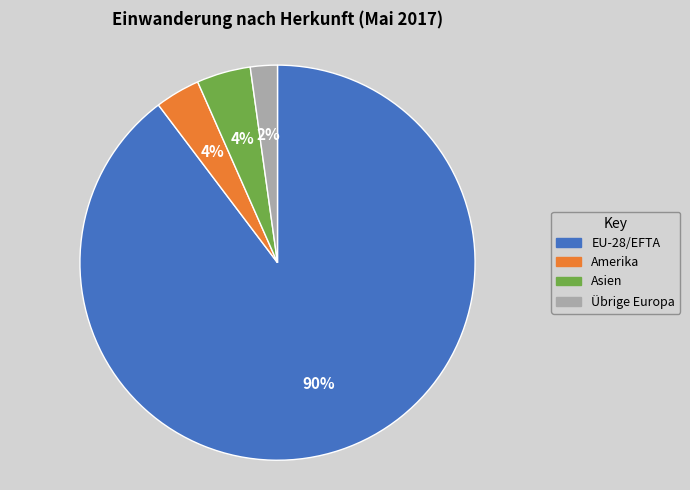

Combined, do Amerika and Asien account for over 50%?

No